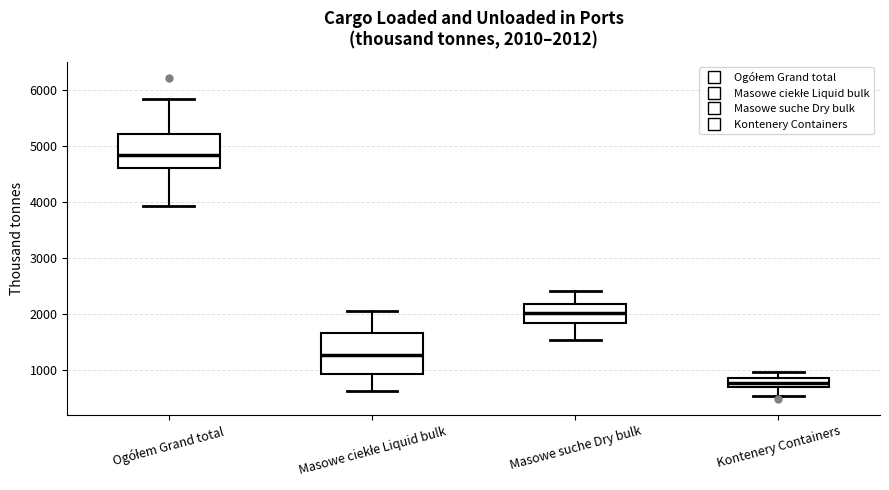

Comparing the boxes themselves (not the whiskers), which one is the tallest?

Masowe ciekłe Liquid bulk